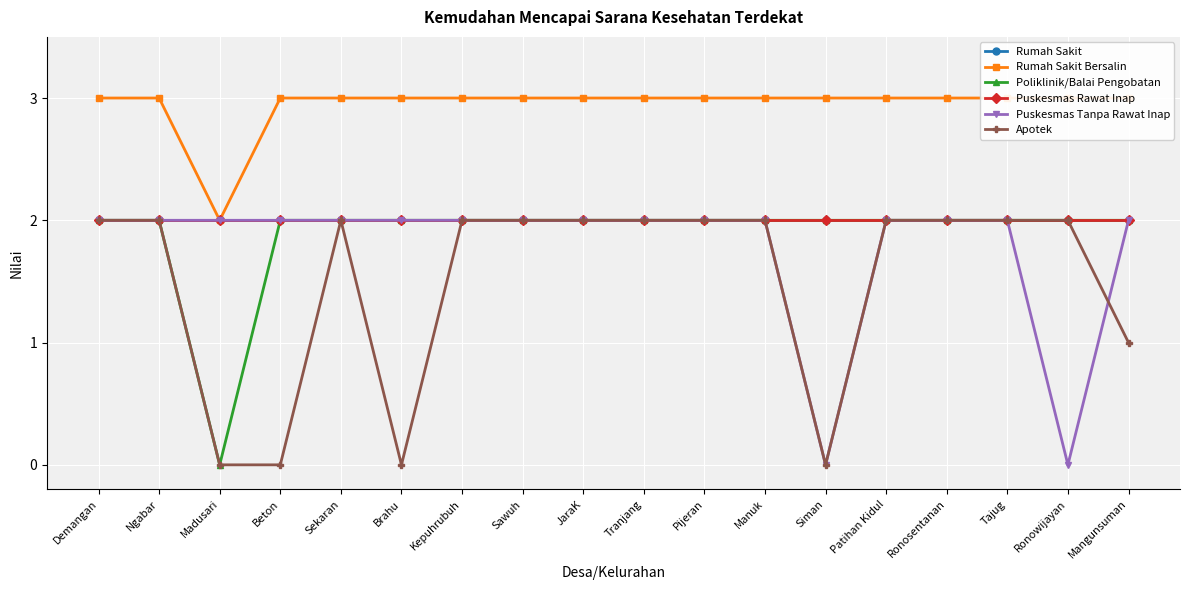

Is it true that Rumah Sakit Bersalin equals 5 at Demangan?

False